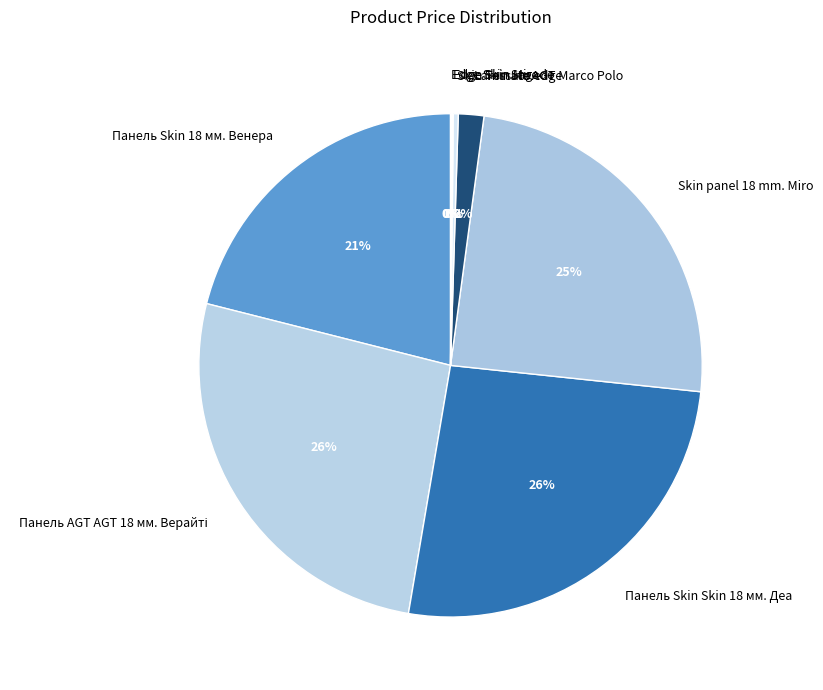

Is it true that Панель Skin Skin 18 мм. Деа is 19% of the pie?

False